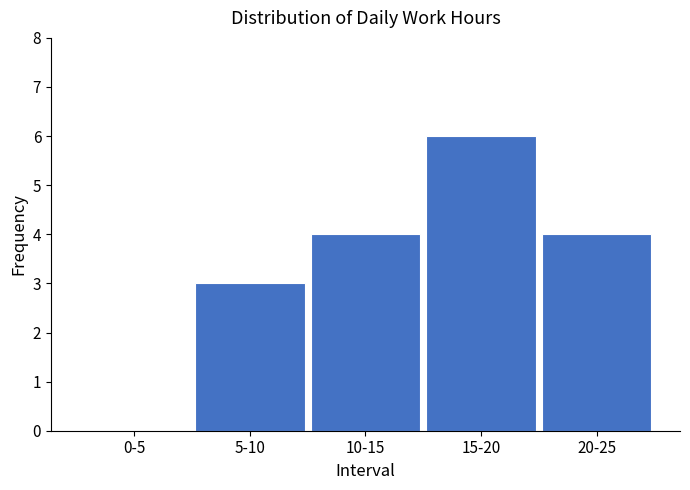

Reading left to right, what are all the values shown in this chart?

0-5=0	5-10=3	10-15=4	15-20=6	20-25=4